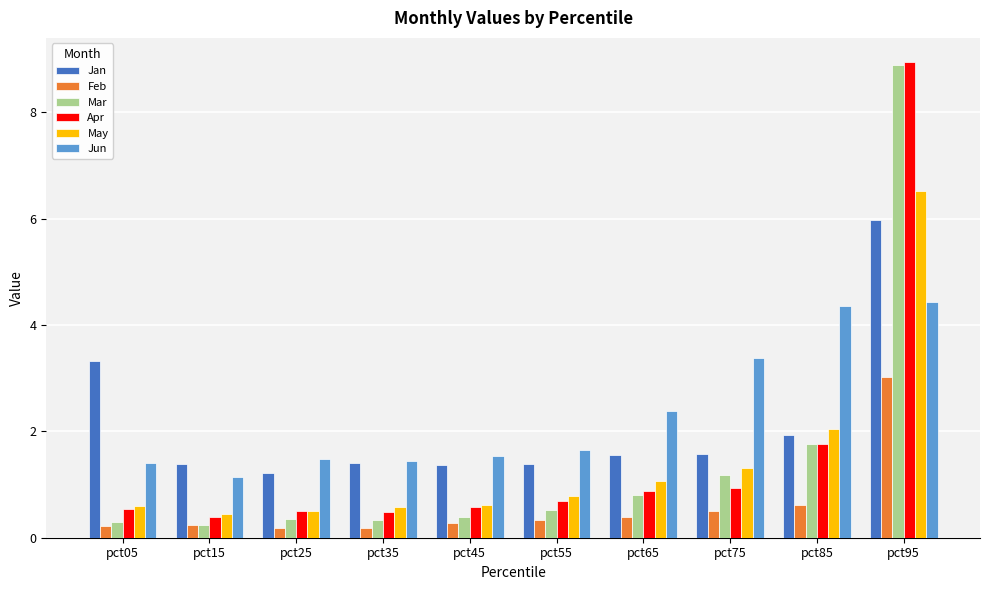

Is it true that Jan equals 0.3 at pct55?

False